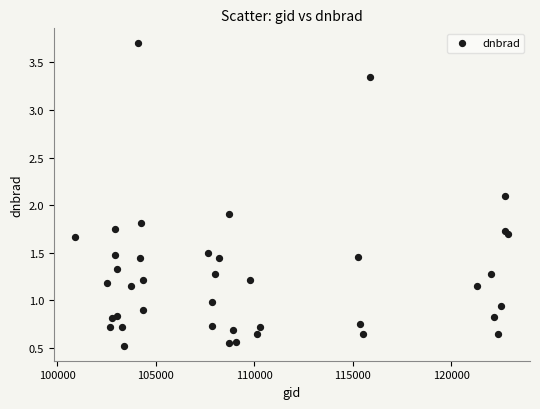

What is the range of X values (max minus min)?

21954.0